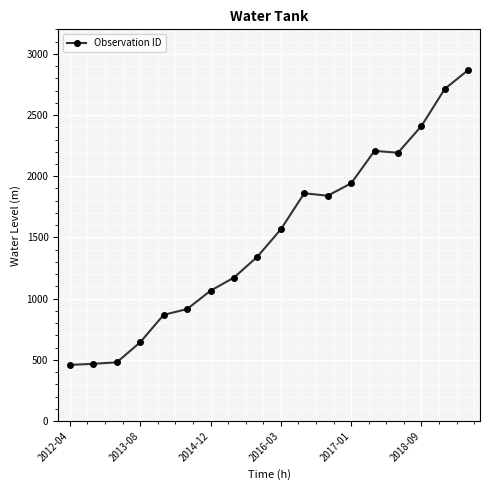

True or false: the data has more than 0 interior local peaks.

True